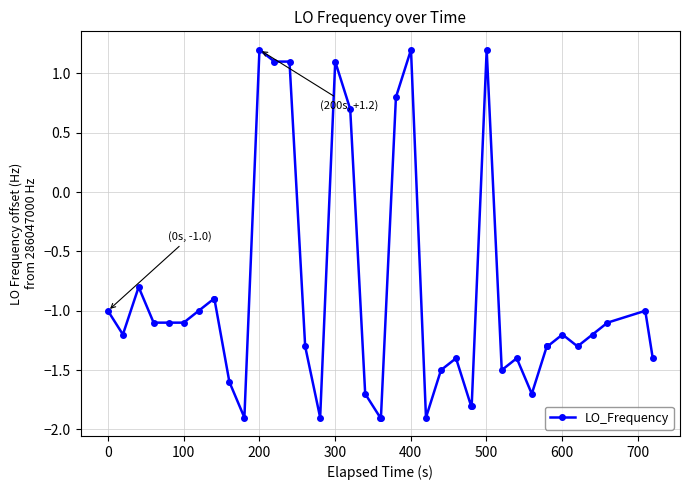

True or false: the data has more than 0 interior local peaks.

True